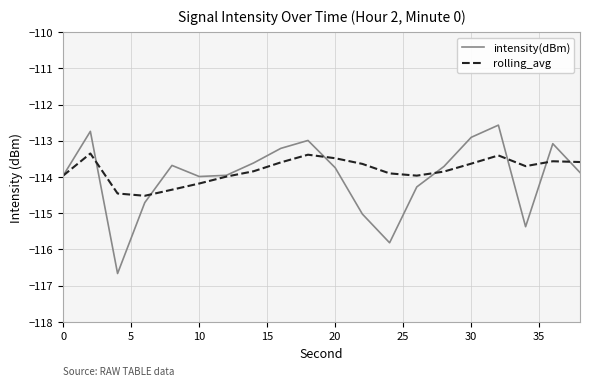

Rank the series by their maximum value, from lowest to highest.

rolling_avg, intensity(dBm)